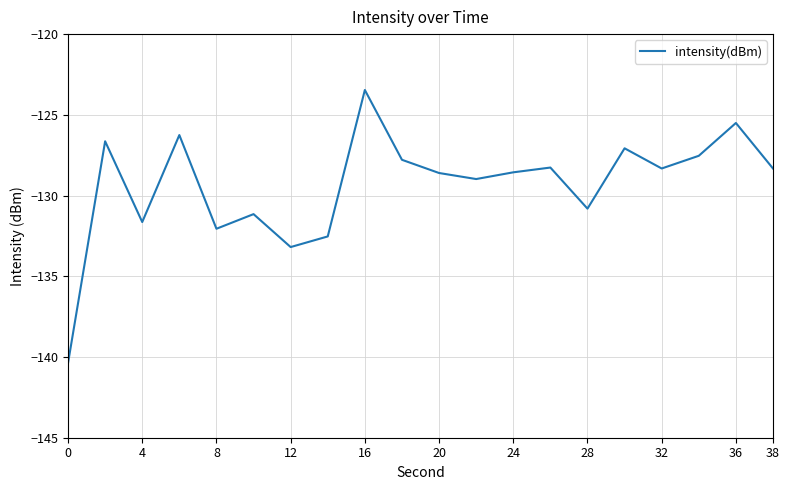

What is the difference between the maximum and minimum values?

16.9